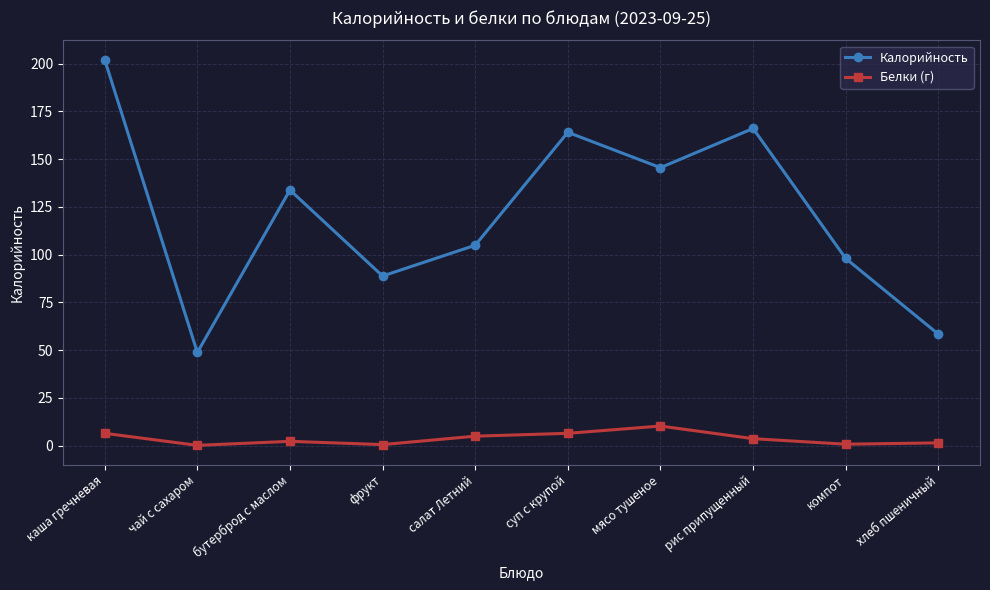

True or false: Белки (г) and Калорийность cross at least once.

False